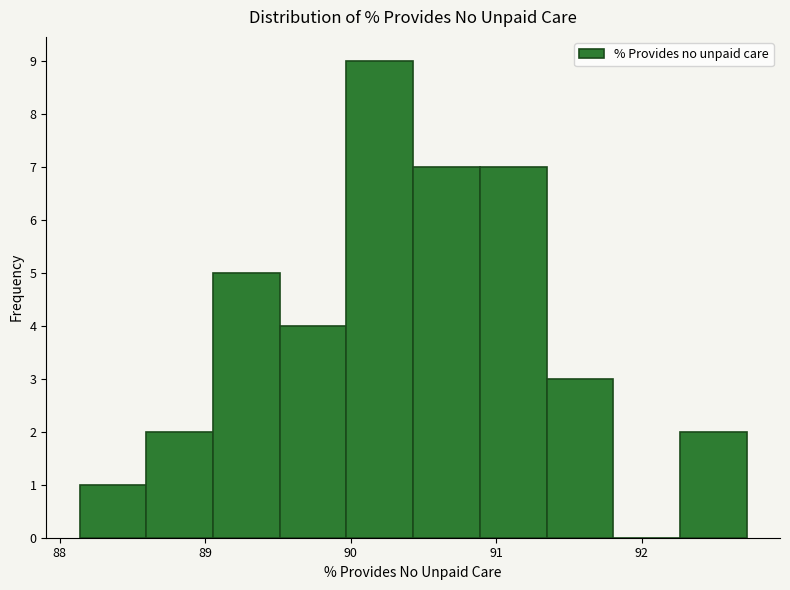

Reading left to right, transcribe this chart: for each bar, give the range it covers on the x-axis and its height. Neither the bar edges nor the heights are printed on the chart, so give them approximately, as read against the axes.

88.1 to 88.6: 1
88.6 to 89.1: 2
89.1 to 89.5: 5
89.5 to 90.0: 4
90.0 to 90.4: 9
90.4 to 90.9: 7
90.9 to 91.3: 7
91.3 to 91.8: 3
91.8 to 92.3: 0
92.3 to 92.7: 2